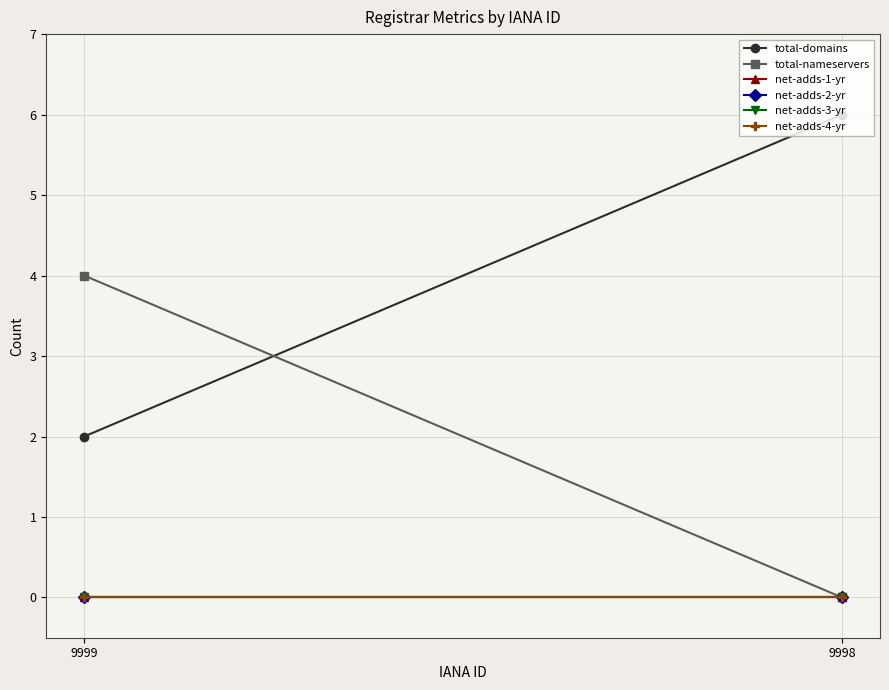

At how many categories does at least one series exceed 4?

1